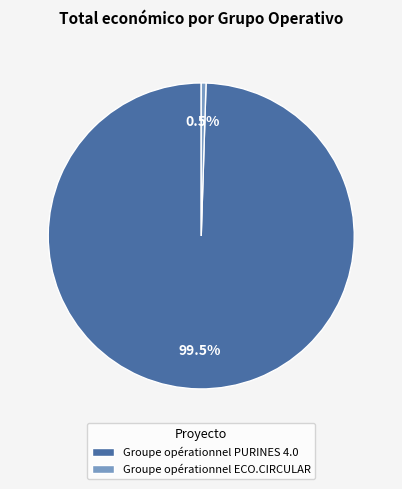

Rank the categories by value from lowest to highest.

Groupe opérationnel ECO.CIRCULAR, Groupe opérationnel PURINES 4.0